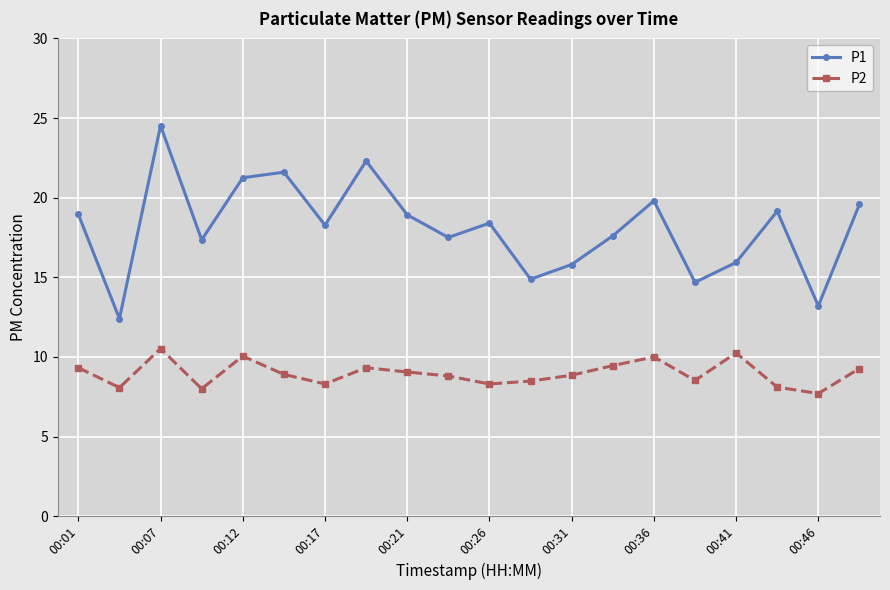

What is the maximum value shown in the chart?

24.5